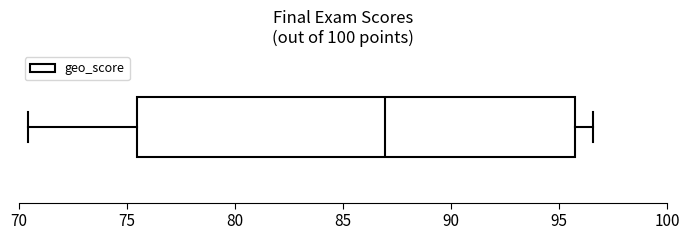

Where does the left whisker of the box end on the x-axis? The values are not printed on the chart, so give them approximately, as read against the axis.

70.5